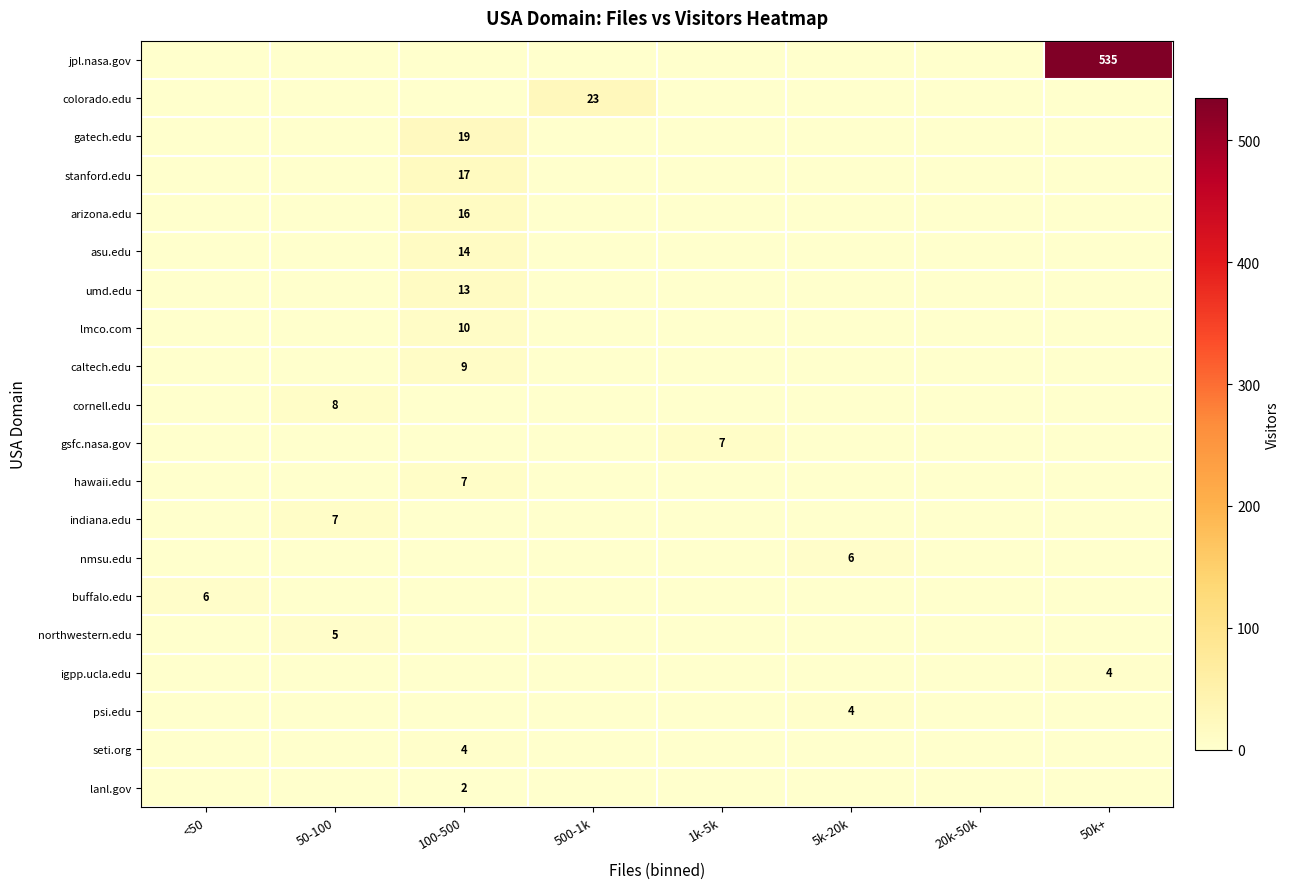

Is it true that gsfc.nasa.gov equals 3 at 1k-5k?

False